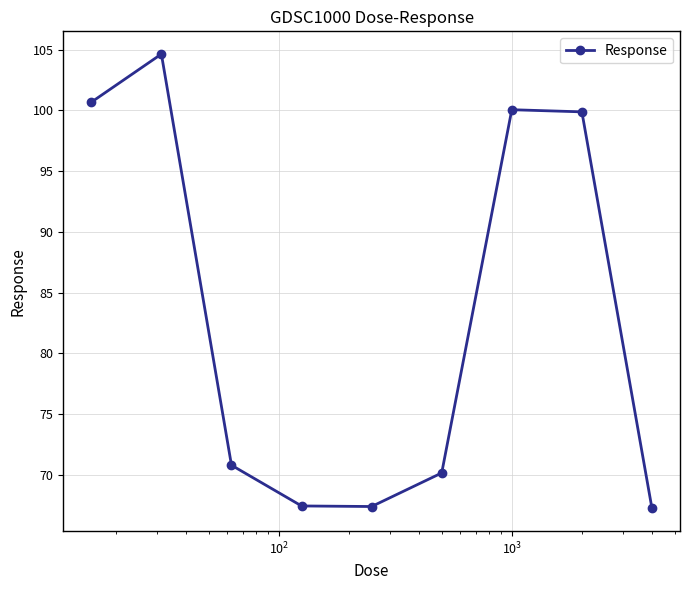

True or false: there are more than 2 points higher than both neighbors.

False